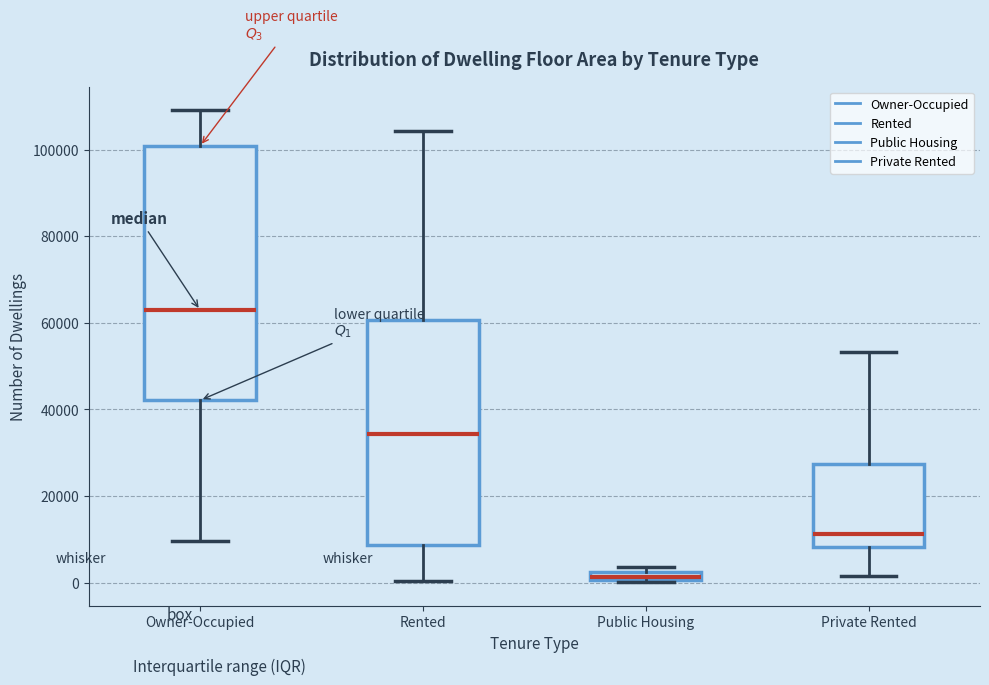

Which box is the tallest, from its lower edge to its upper edge?

Owner-Occupied